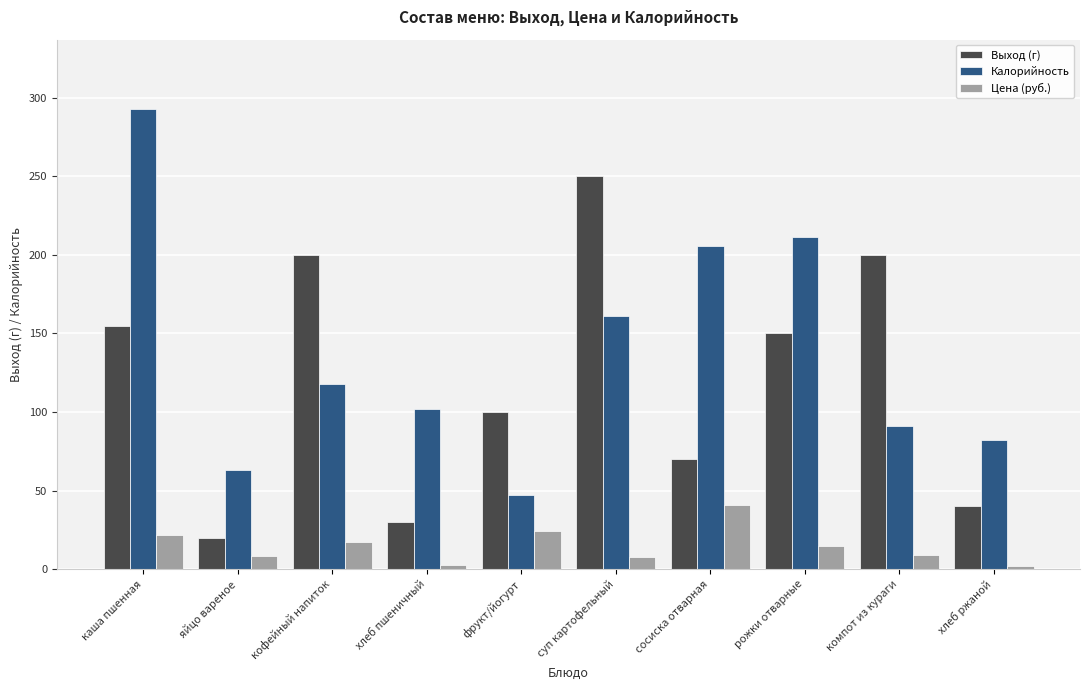

What is the difference between the highest and lowest values at хлеб пшеничный?

99.6